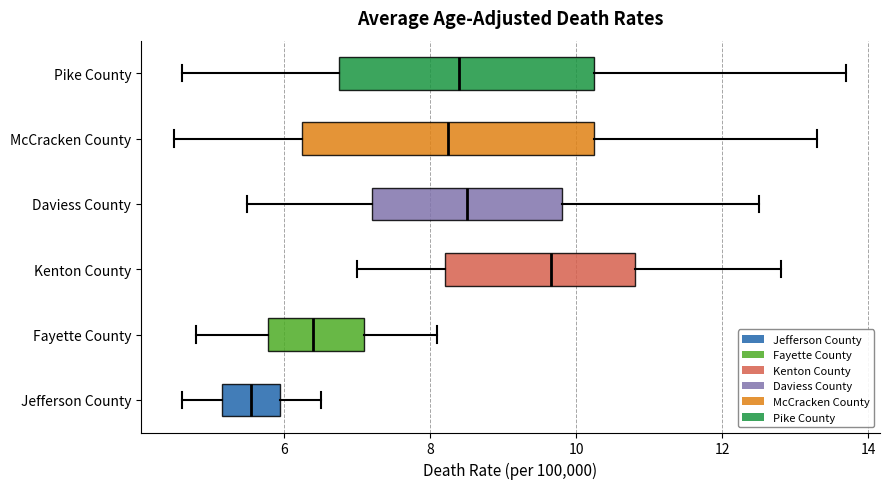

Reading bottom to top, read every box against the x-axis: the position of its median line, the range the box covers, and the ends of its whiskers. The values are not printed on the chart, so give them approximately, as read against the axis.

Jefferson County: median 5.6, box 5.2 to 6.0, whiskers 4.6 to 6.6
Fayette County: median 6.4, box 5.8 to 7.2, whiskers 4.8 to 8.2
Kenton County: median 9.6, box 8.2 to 10.8, whiskers 7.0 to 12.8
Daviess County: median 8.6, box 7.2 to 9.8, whiskers 5.6 to 12.6
McCracken County: median 8.2, box 6.2 to 10.2, whiskers 4.6 to 13.4
Pike County: median 8.4, box 6.8 to 10.2, whiskers 4.6 to 13.8